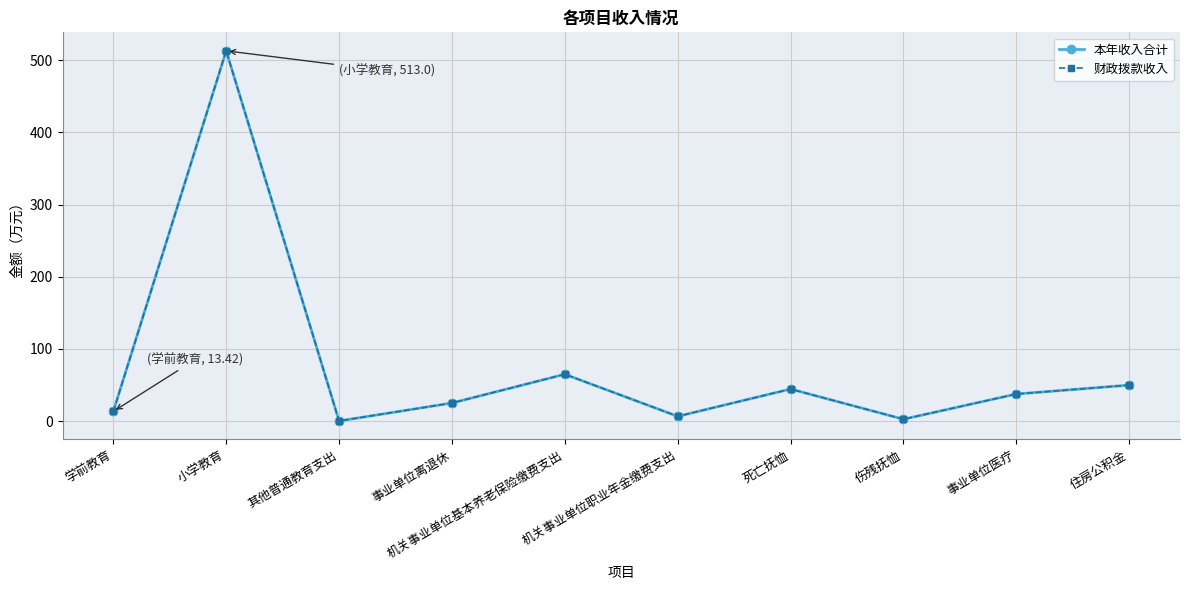

Which label corresponds to the smallest value in the chart?

其他普通教育支出